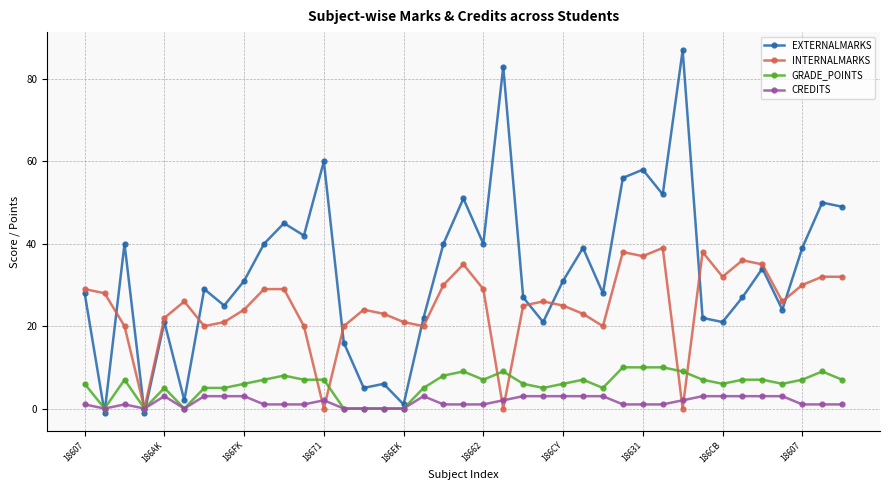

What is the average value of the GRADE_POINTS series?

6